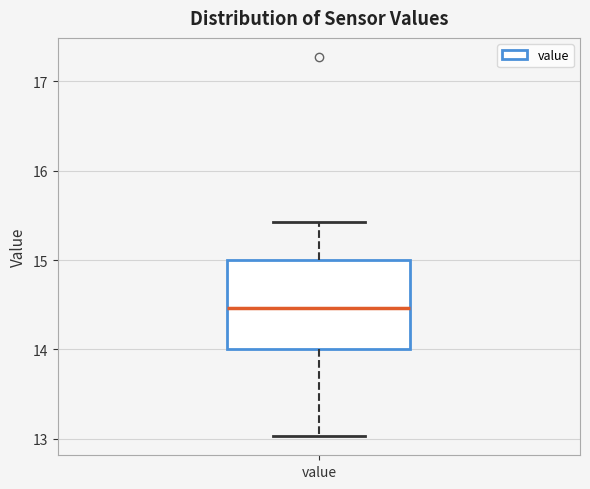

Read this box plot against the y-axis: the position of the median line, the range covered by the box, and the ends of both whiskers. The values are not printed on the chart, so give them approximately, as read against the axis.

median 14.5, box 14.0 to 15.0, whiskers 13.0 to 15.4